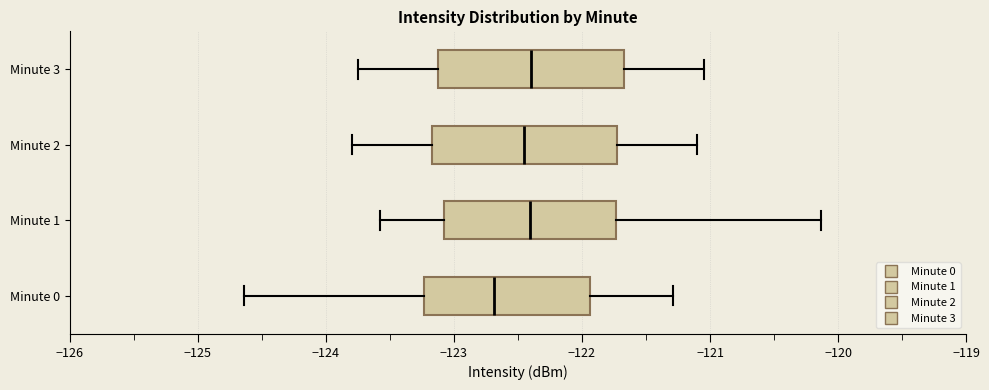

Where does the right whisker of the box for Minute 1 end on the x-axis? The values are not printed on the chart, so give them approximately, as read against the axis.

-120.1